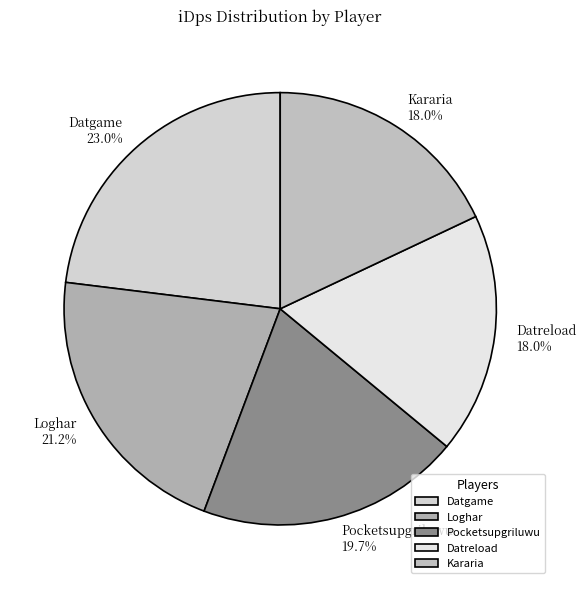

Is there any slice that represents more than half of the pie?

No